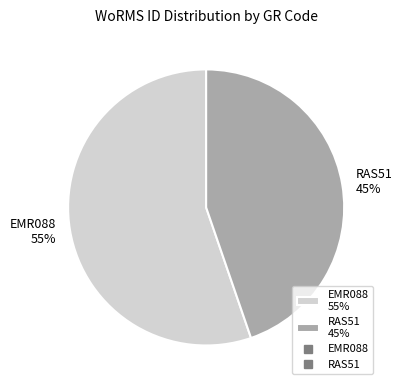

What is the ratio of the value at RAS51 45% to the value at EMR088 55%?

0.8